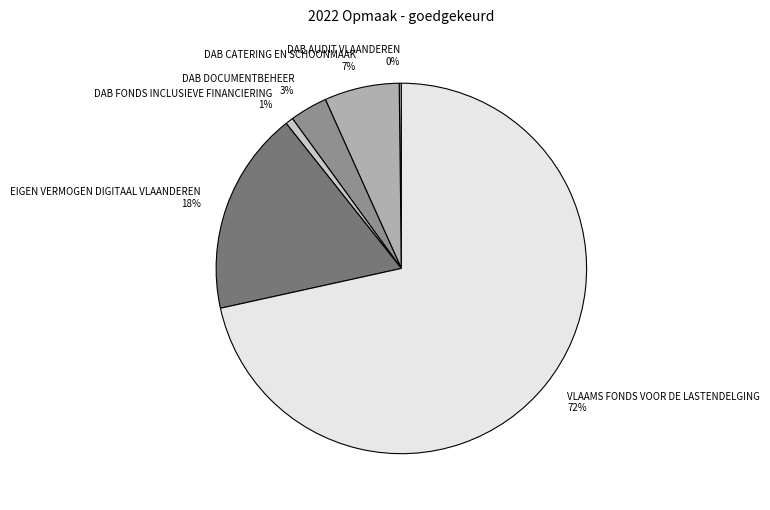

To the nearest percent, what is the average slice percentage?

17%